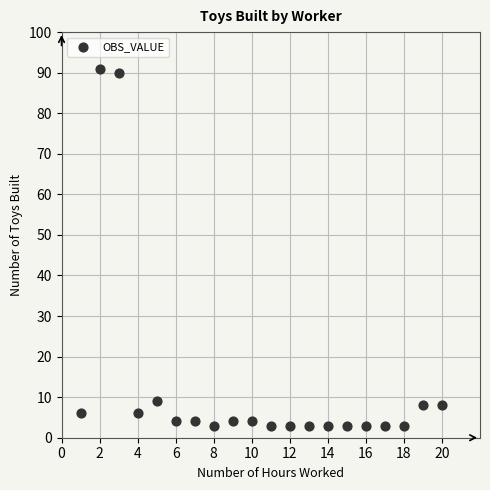

What is the range of X values (max minus min)?

19